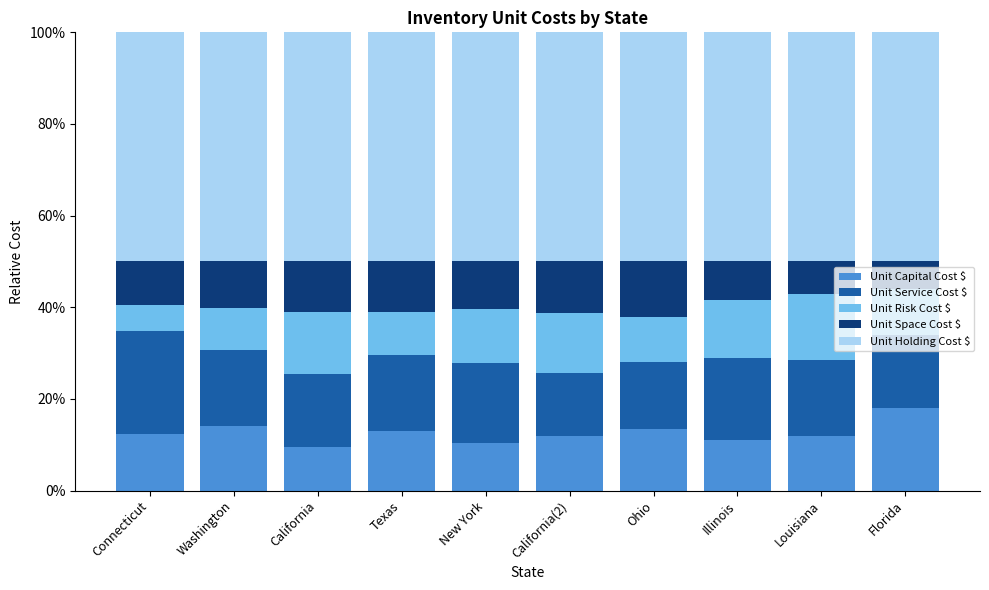

What is the maximum value for Unit Capital Cost $?

18.0